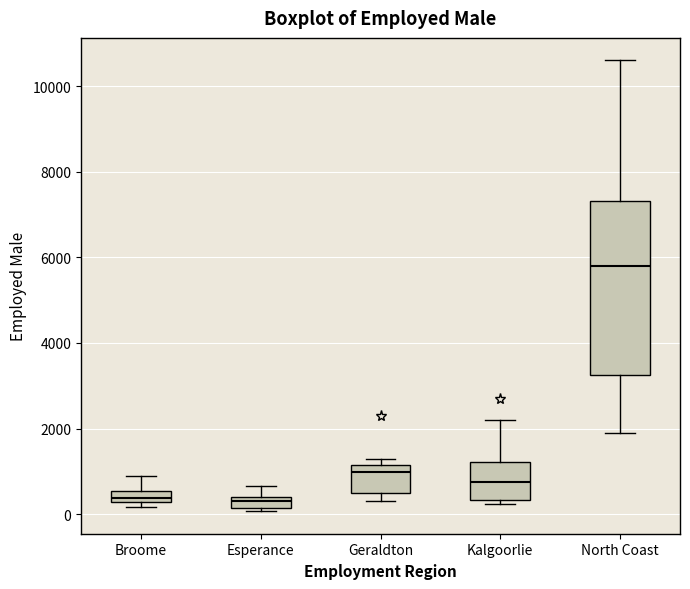

Where is the upper edge of the box for Esperance on the y-axis? The values are not printed on the chart, so give them approximately, as read against the axis.

400